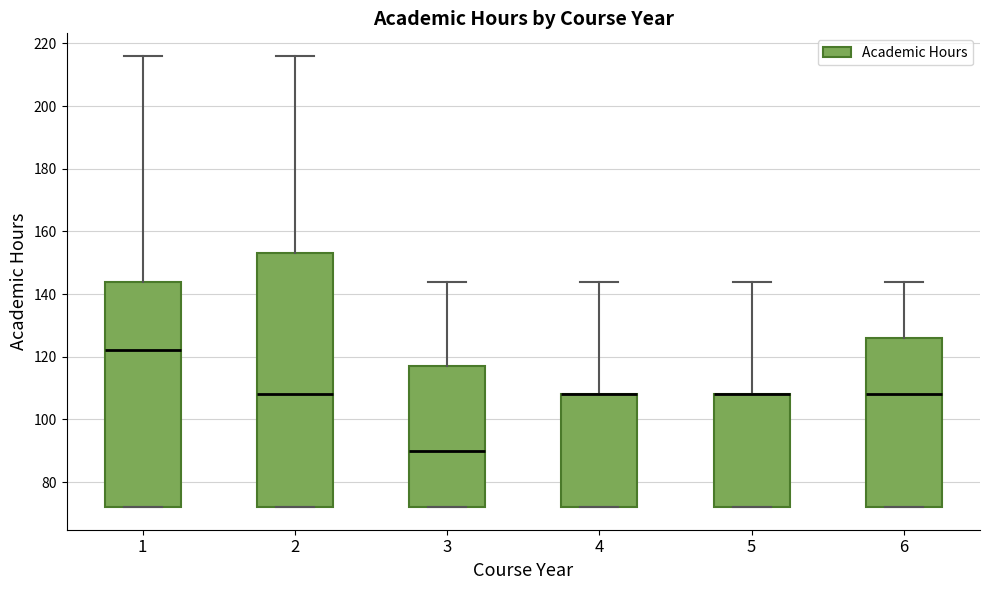

Reading left to right, read every box against the y-axis: the position of its median line, the range the box covers, and the ends of its whiskers. The values are not printed on the chart, so give them approximately, as read against the axis.

1: median 122, box 72 to 144, whiskers 72 to 216
2: median 108, box 72 to 154, whiskers 72 to 216
3: median 90, box 72 to 118, whiskers 72 to 144
4: median 108 (drawn on the box's upper edge), box 72 to 108, whiskers 72 to 144
5: median 108 (drawn on the box's upper edge), box 72 to 108, whiskers 72 to 144
6: median 108, box 72 to 126, whiskers 72 to 144